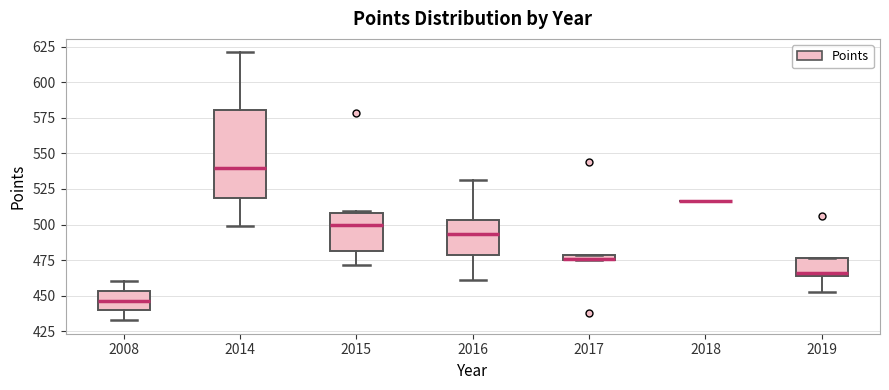

Comparing the boxes themselves (not the whiskers), which one is the tallest?

2014